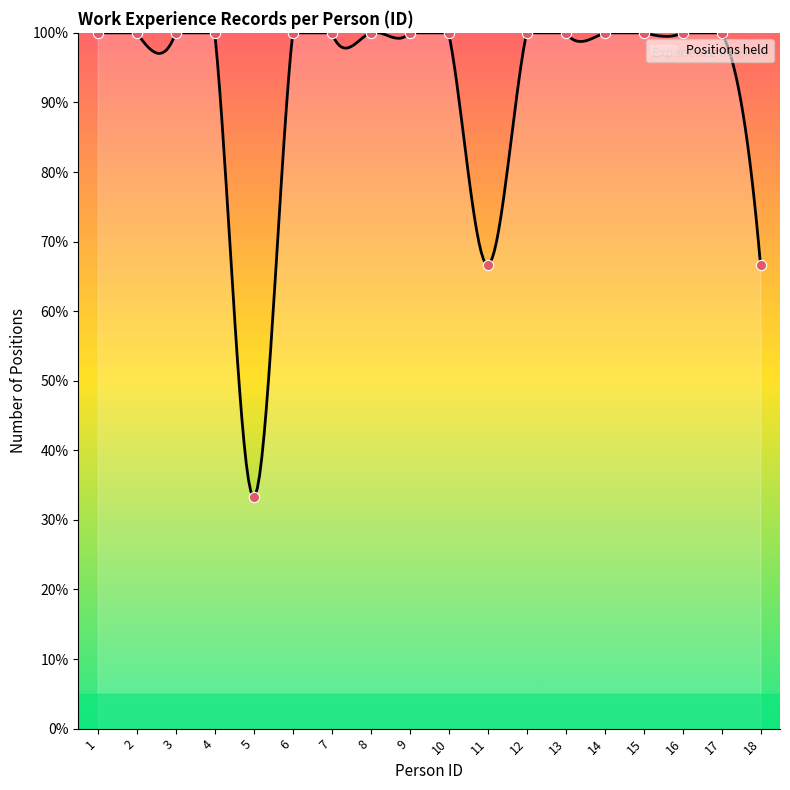

Which has a higher value, 2 or 18?

2